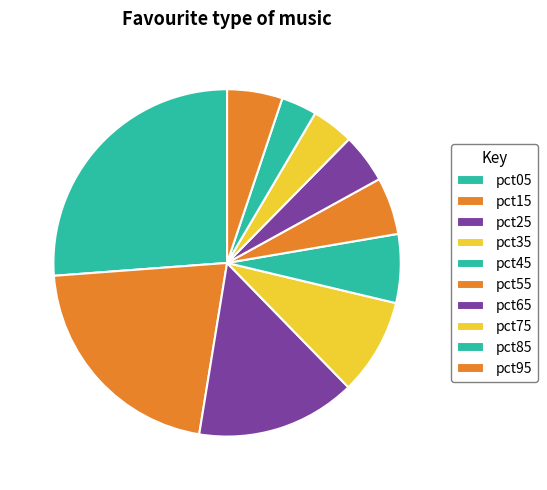

The pct55 slice represents 5% of the pie. True or false?

True